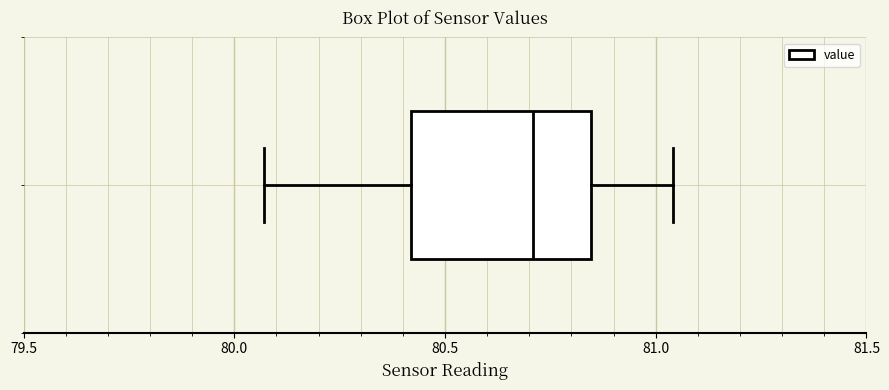

Where is the left edge of the box on the x-axis? The values are not printed on the chart, so give them approximately, as read against the axis.

80.40